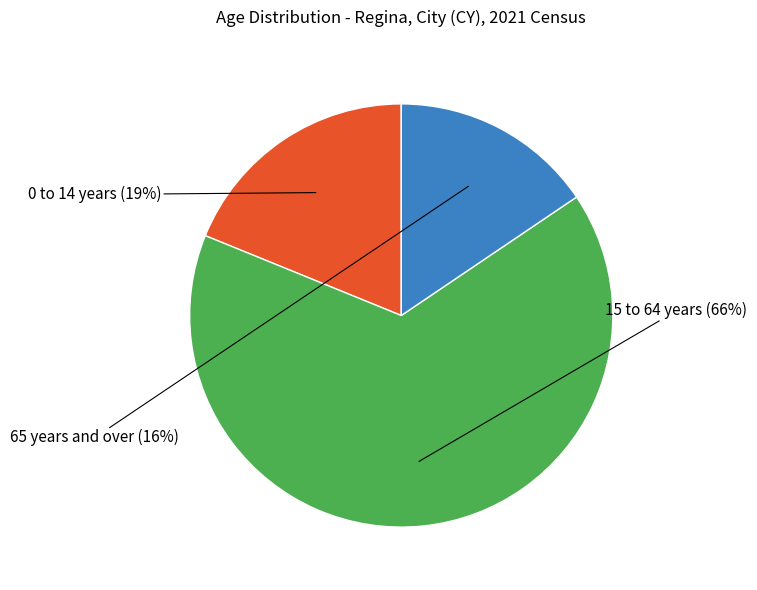

Do 65 years and over and 0 to 14 years together represent more than half of the pie?

No